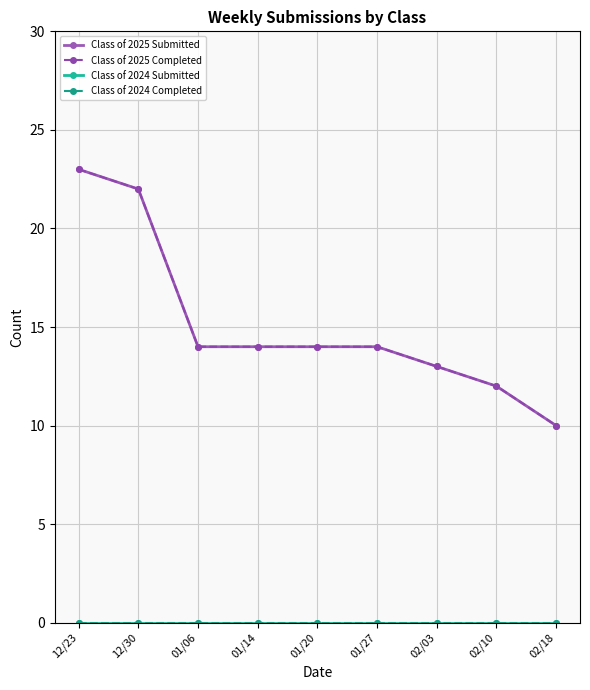

What is the difference between the maximum and minimum values in the Class of 2025 Completed series?

13